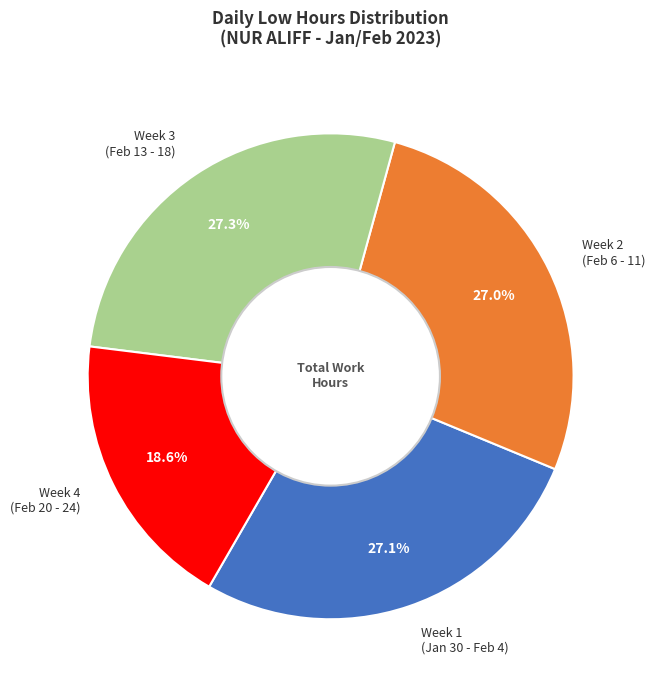

What is the ratio of the value at Week 4 (Feb 20 - 24) to the value at Week 3 (Feb 13 - 18)?

0.7